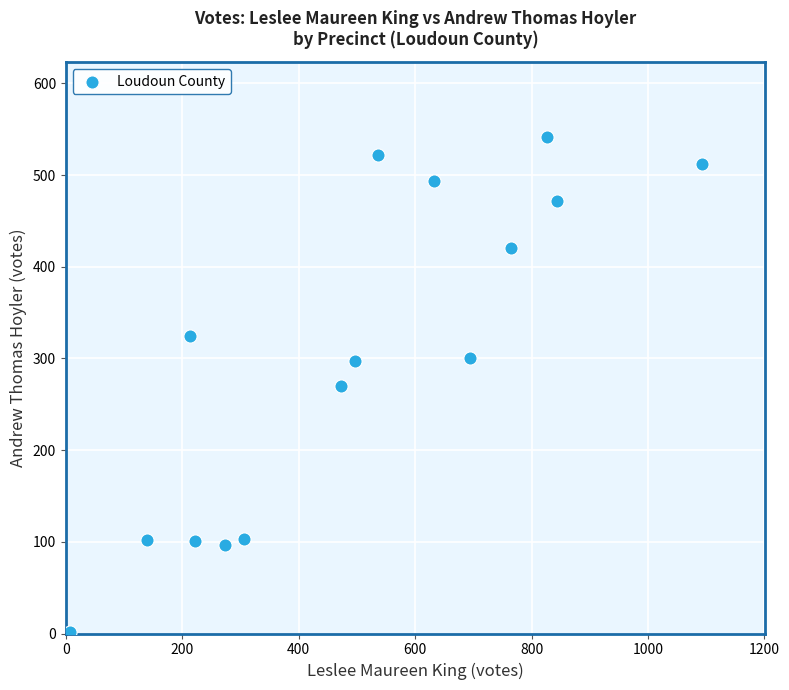

What is the range of X values (max minus min)?

1085